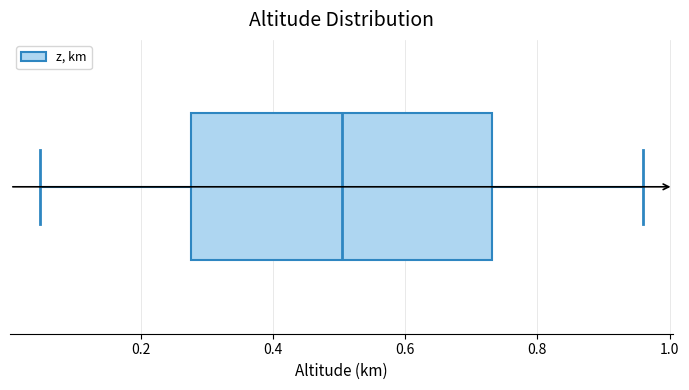

Transcribe this box plot: give where the median line is, the range the box spans, and where the two whiskers end, as read against the x-axis. The values are not printed on the chart, so give them approximately, as read against the axis.

median 0.50, box 0.28 to 0.74, whiskers 0.04 to 0.96